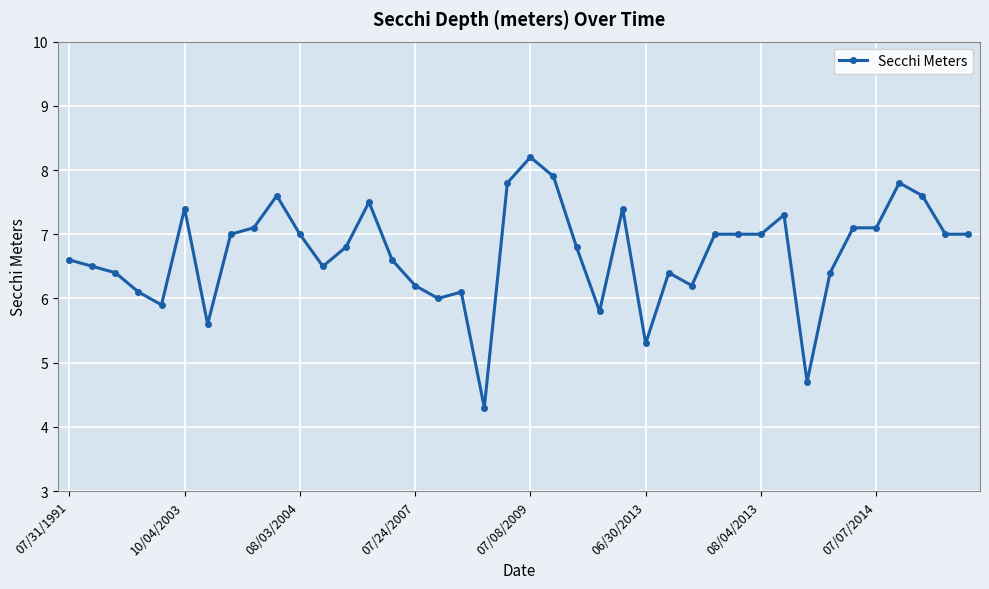

What is the value of the 16th point from the left?

6.2